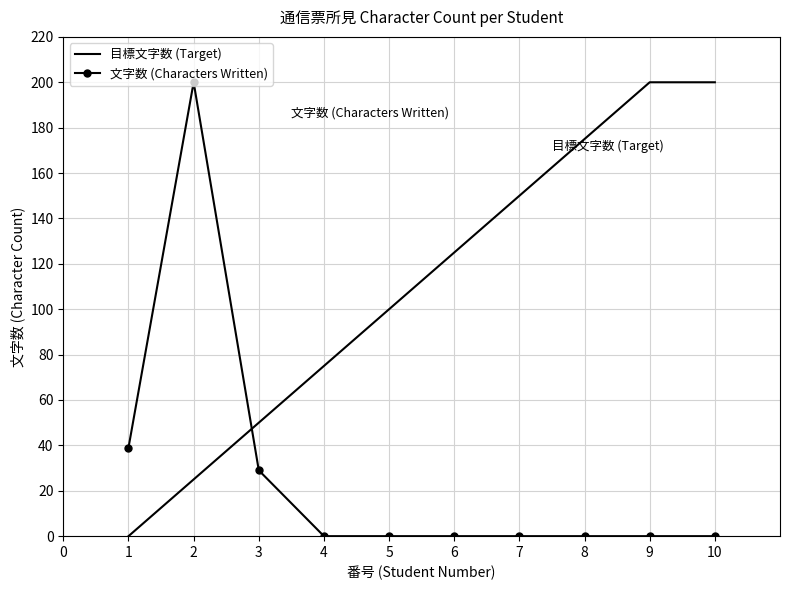

True or false: 文字数 (Characters Written) and 目標文字数 (Target) intersect in this chart.

True